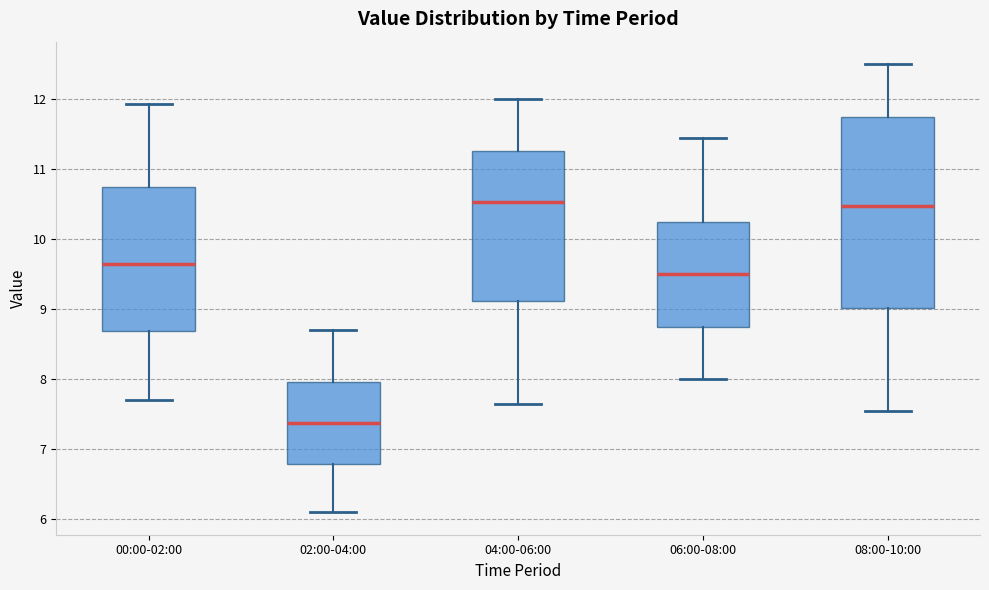

Reading left to right, transcribe this box plot: for each box, give where its median line is, the range the box spans, and where its two whiskers end, as read against the y-axis. The values are not printed on the chart, so give them approximately, as read against the axis.

00:00-02:00: median 9.7, box 8.7 to 10.8, whiskers 7.7 to 11.9
02:00-04:00: median 7.4, box 6.8 to 8.0, whiskers 6.1 to 8.7
04:00-06:00: median 10.5, box 9.1 to 11.3, whiskers 7.7 to 12.0
06:00-08:00: median 9.5, box 8.8 to 10.3, whiskers 8.0 to 11.5
08:00-10:00: median 10.5, box 9.0 to 11.8, whiskers 7.6 to 12.5